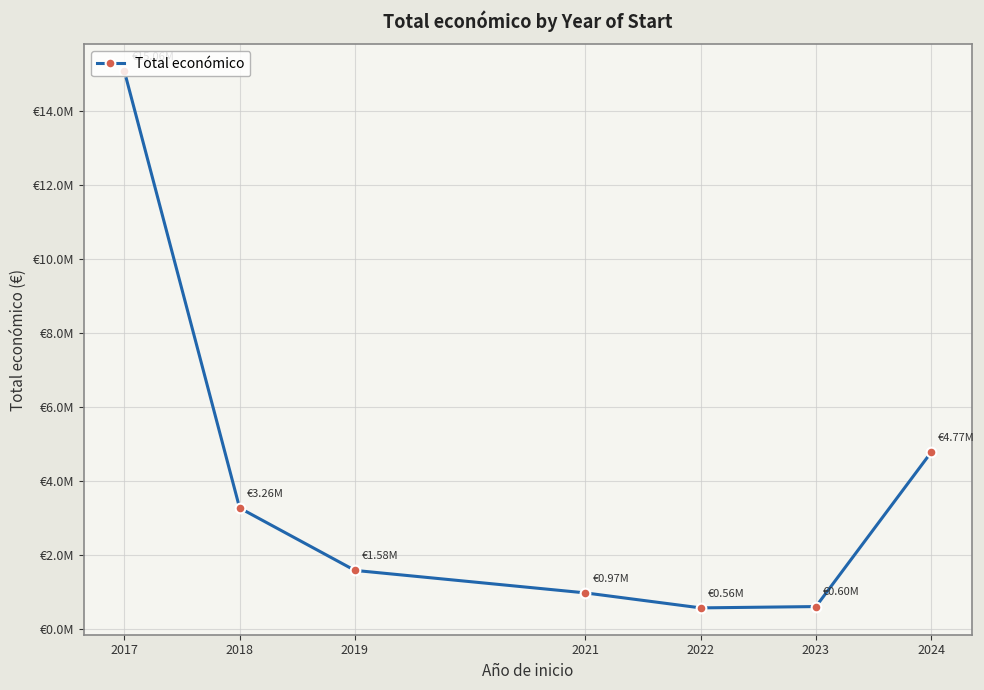

What is the average value?

3829125